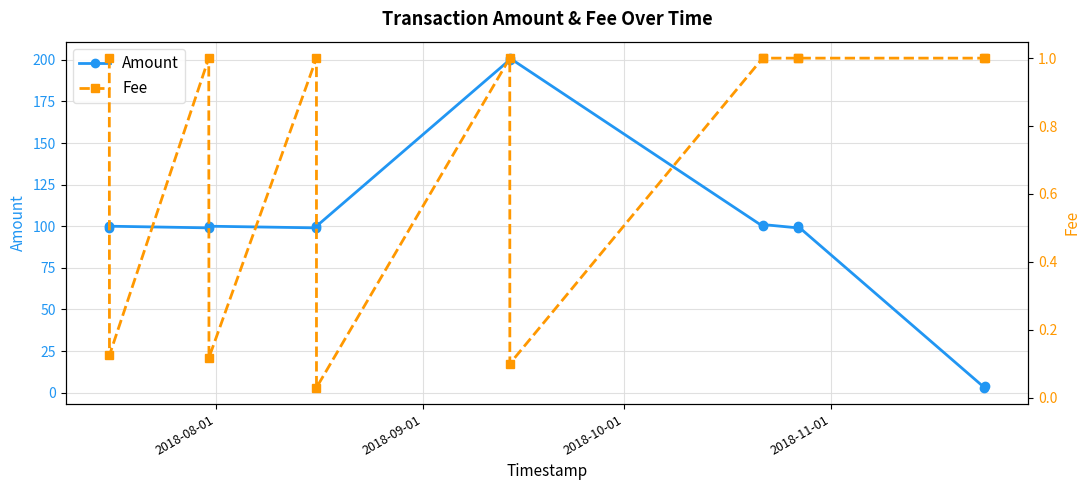

The value of Amount at 7 is 270.4. True or false?

False